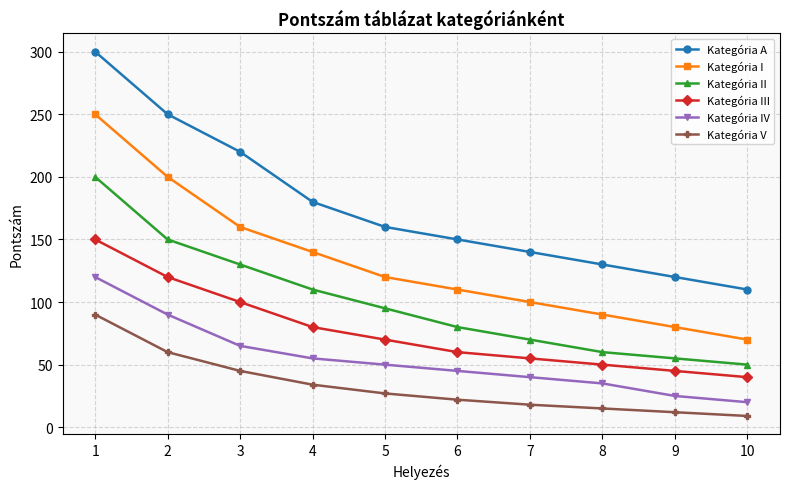

The Kategória III series shows 100 at 3. True or false?

True